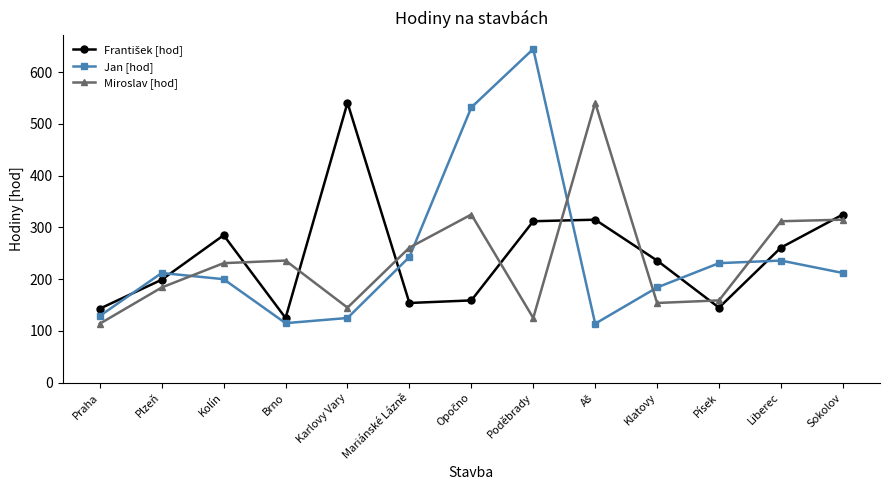

At which label does Jan [hod] reach its peak?

Poděbrady